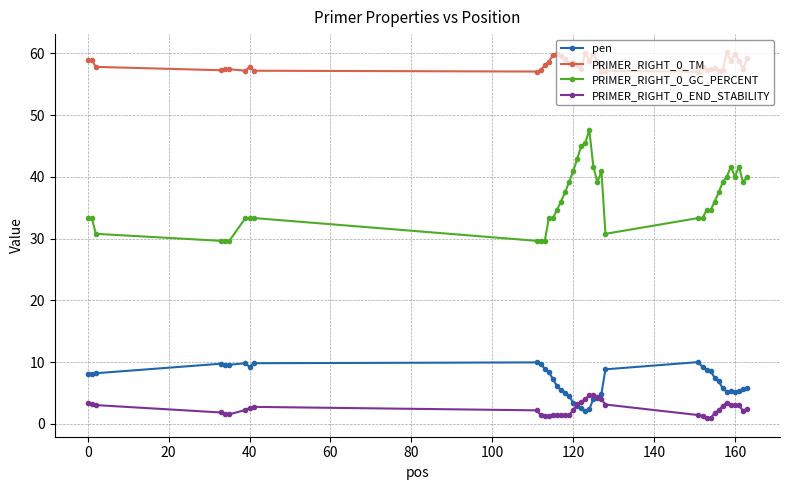

True or false: PRIMER_RIGHT_0_GC_PERCENT has more than 0 points higher than both neighbors.

True